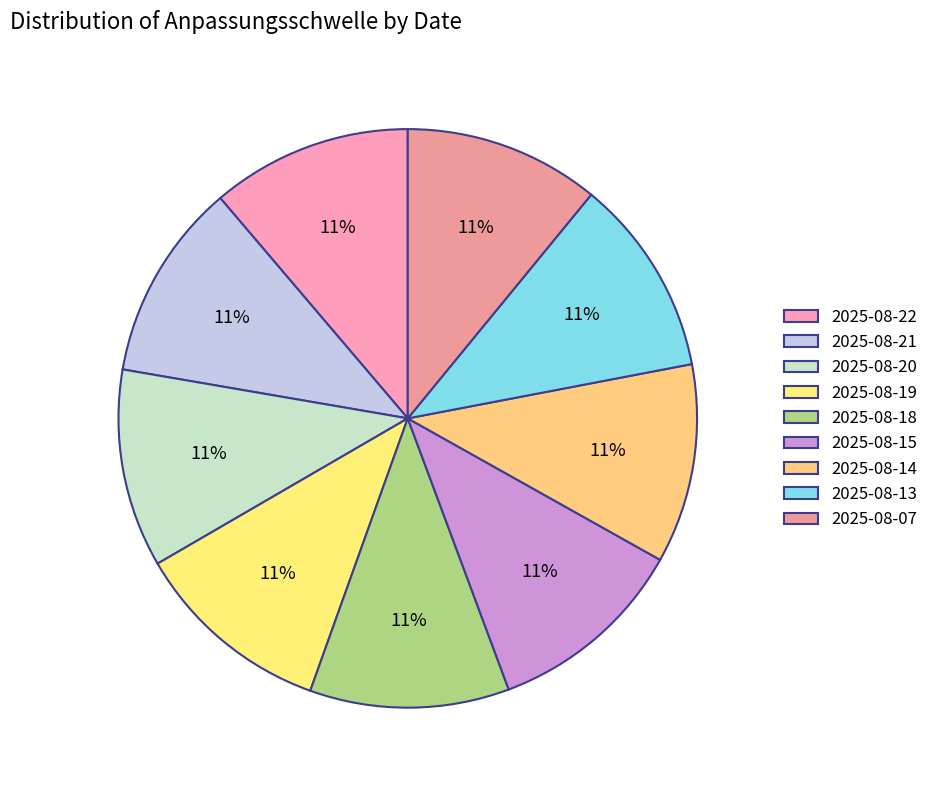

Combined, do 2025-08-19 and 2025-08-13 account for over 50%?

No